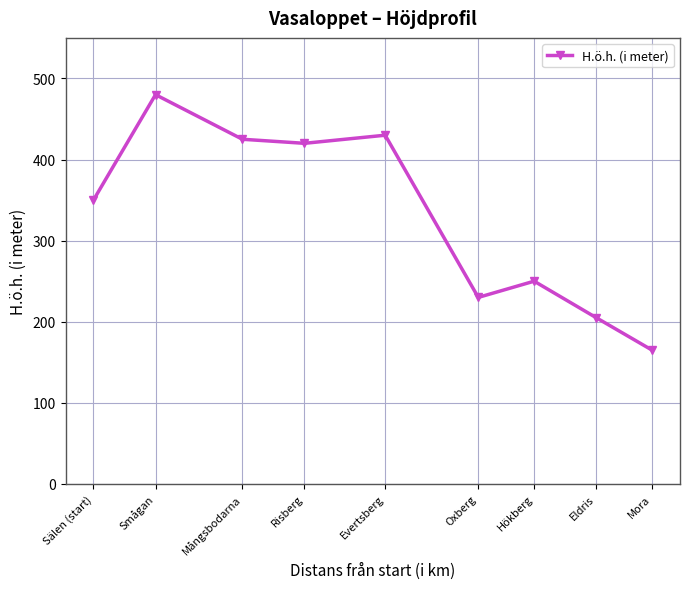

What is the label of the 5th point from the right?

Evertsberg